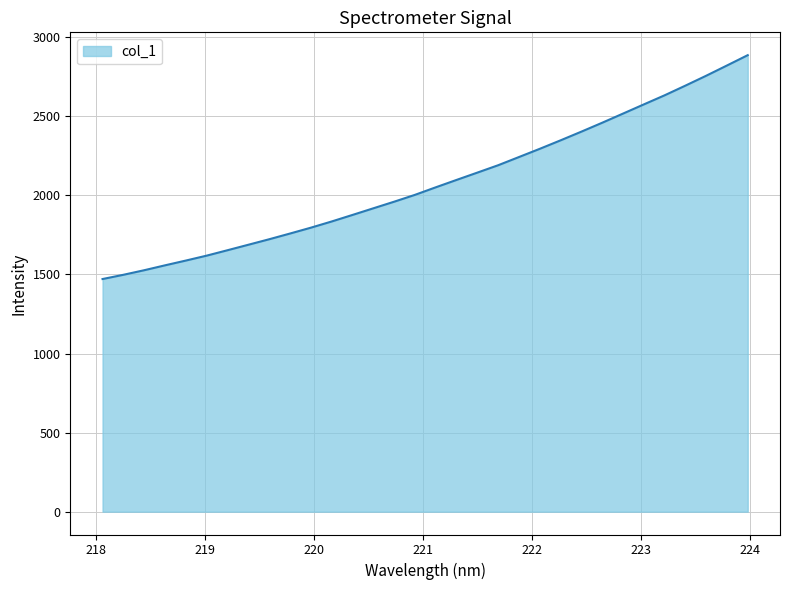

What is the difference between the maximum and minimum values?

1415.8